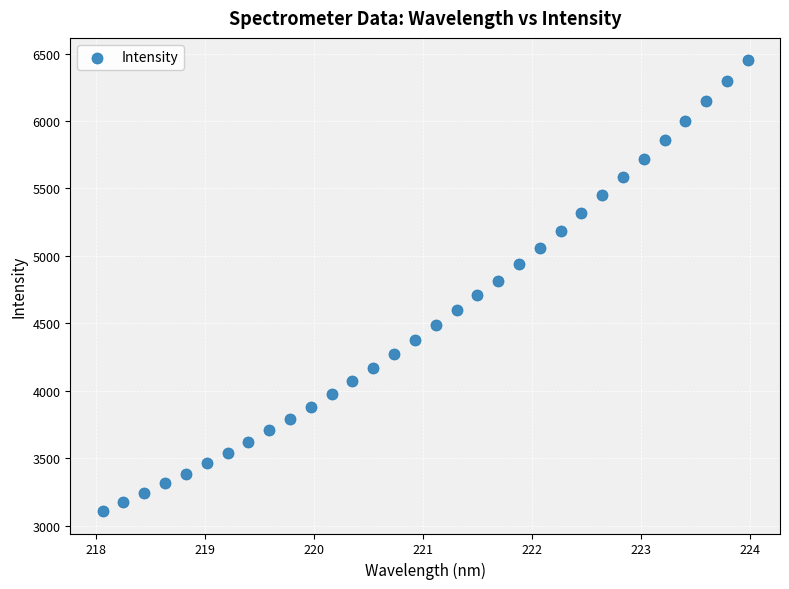

What is the range of X values (max minus min)?

5.9